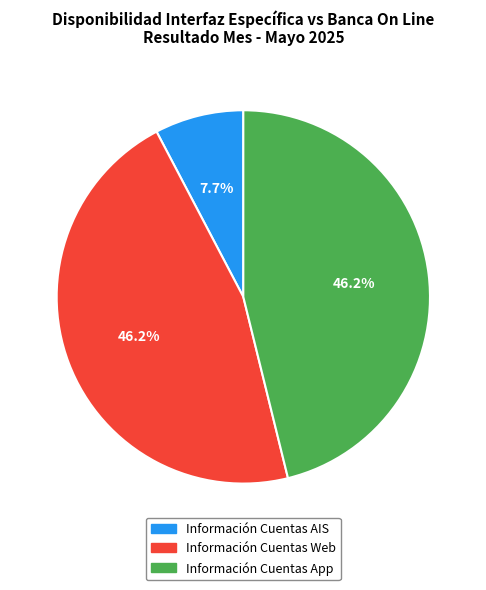

To the nearest percent, what is the combined percentage of Información Cuentas AIS and Información Cuentas Web?

54%